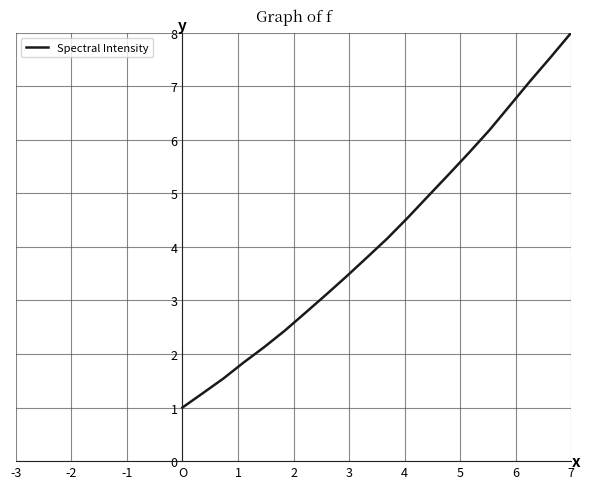

How many values are below 4?

10